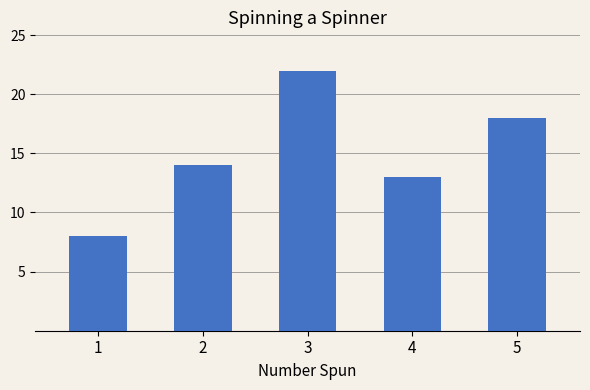

How many series are shown in this chart?

1